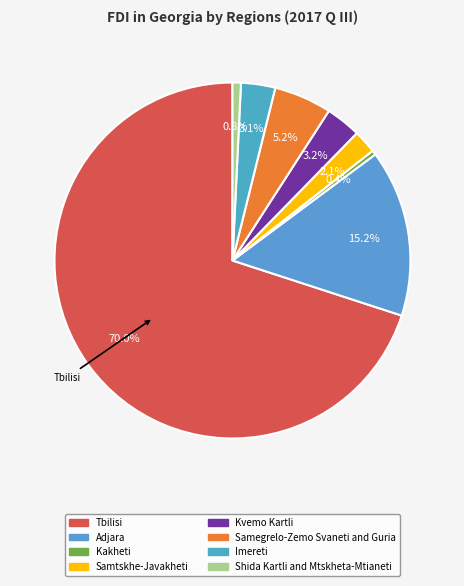

Is Samtskhe-Javakheti the majority of the pie?

No